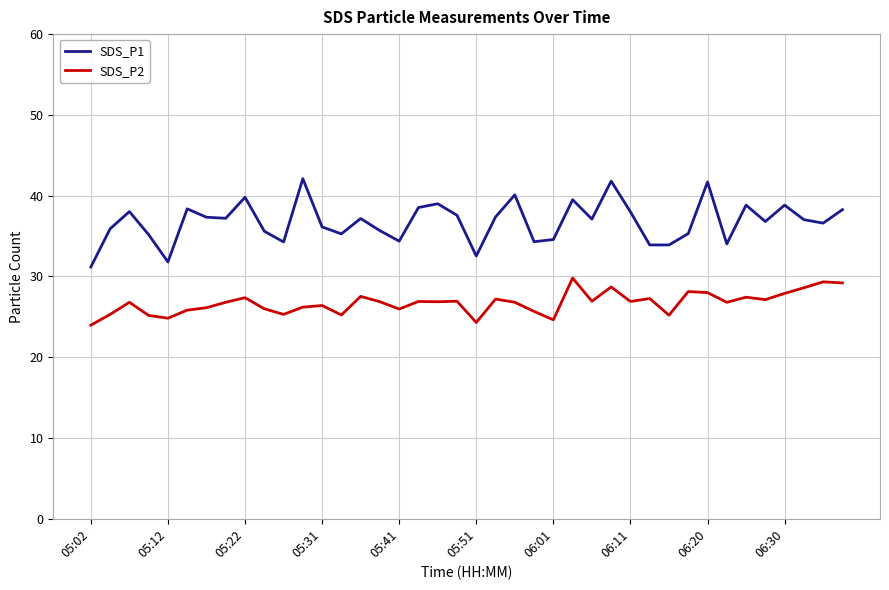

What is the greatest value displayed?

42.1